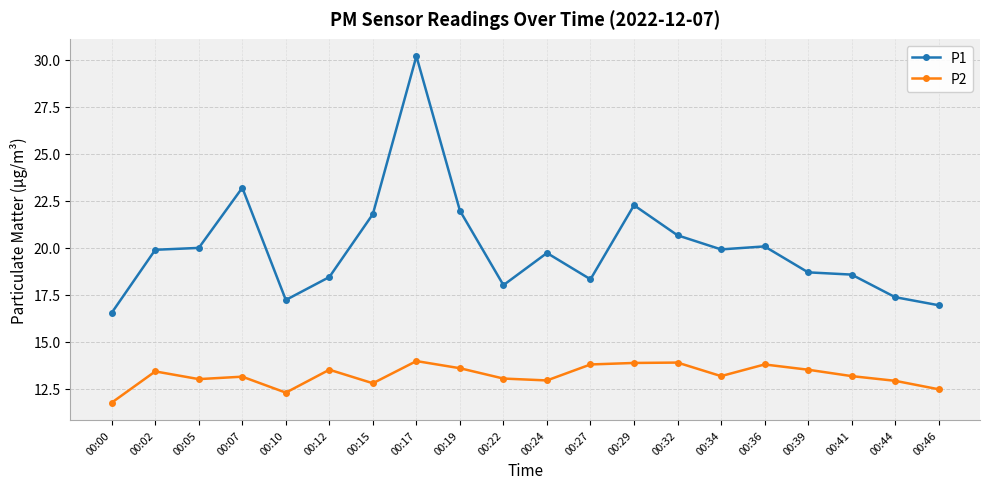

The P1 series shows 33.4 at 00:41. True or false?

False